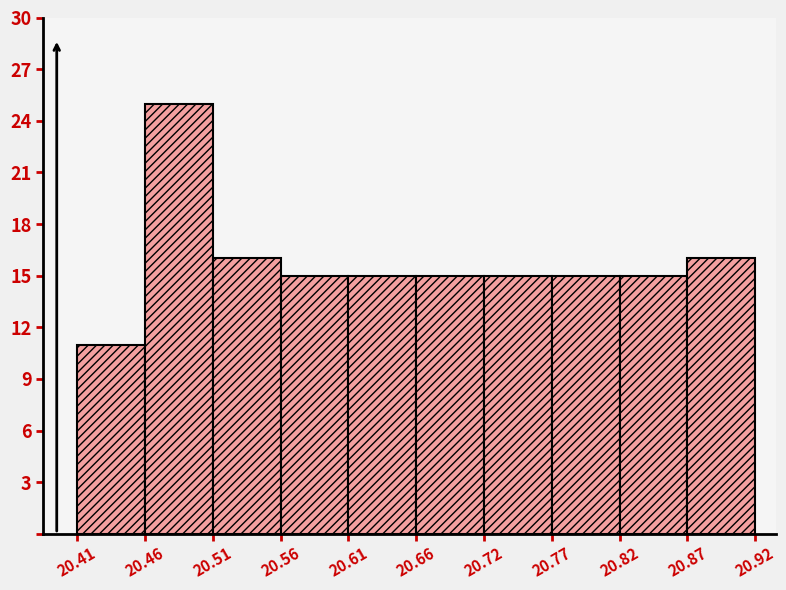

Reading left to right, list every bar in this chart as the range it spans on the x-axis followed by its height. The values are not printed on the chart, so give them approximately, as read against the axis.

20.41 to 20.46: 11
20.46 to 20.51: 25
20.51 to 20.56: 16
20.56 to 20.61: 15
20.61 to 20.66: 15
20.66 to 20.72: 15
20.72 to 20.77: 15
20.77 to 20.82: 15
20.82 to 20.87: 15
20.87 to 20.92: 16